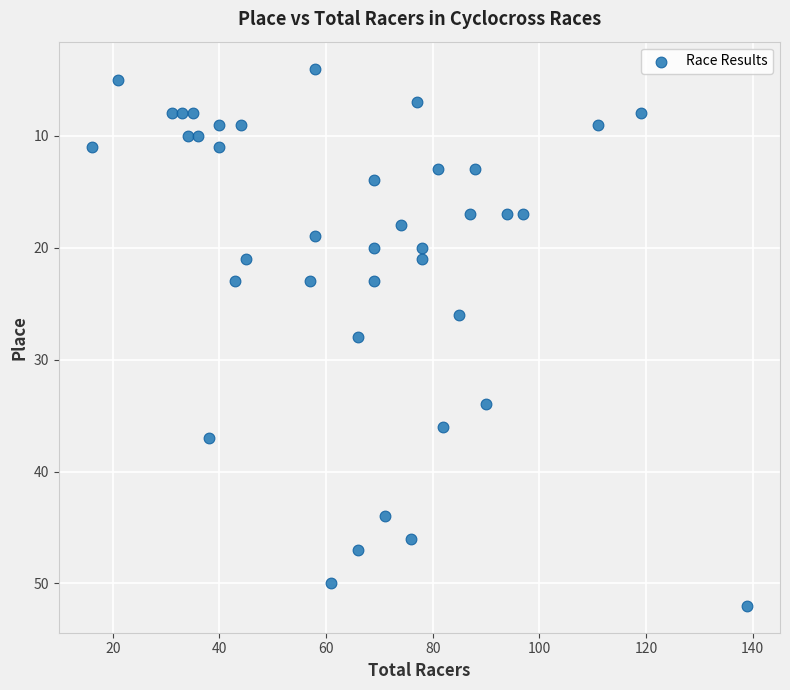

What is the range of Y values (max minus min)?

48